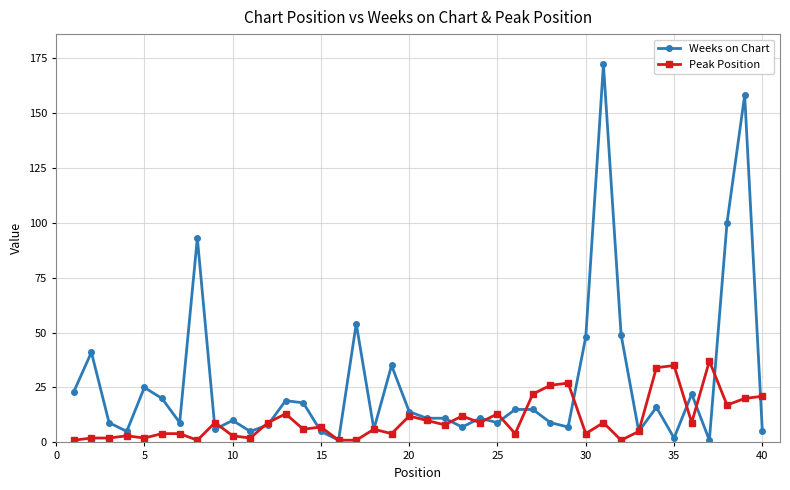

What is the difference between the maximum and minimum values in the Weeks on Chart series?

171